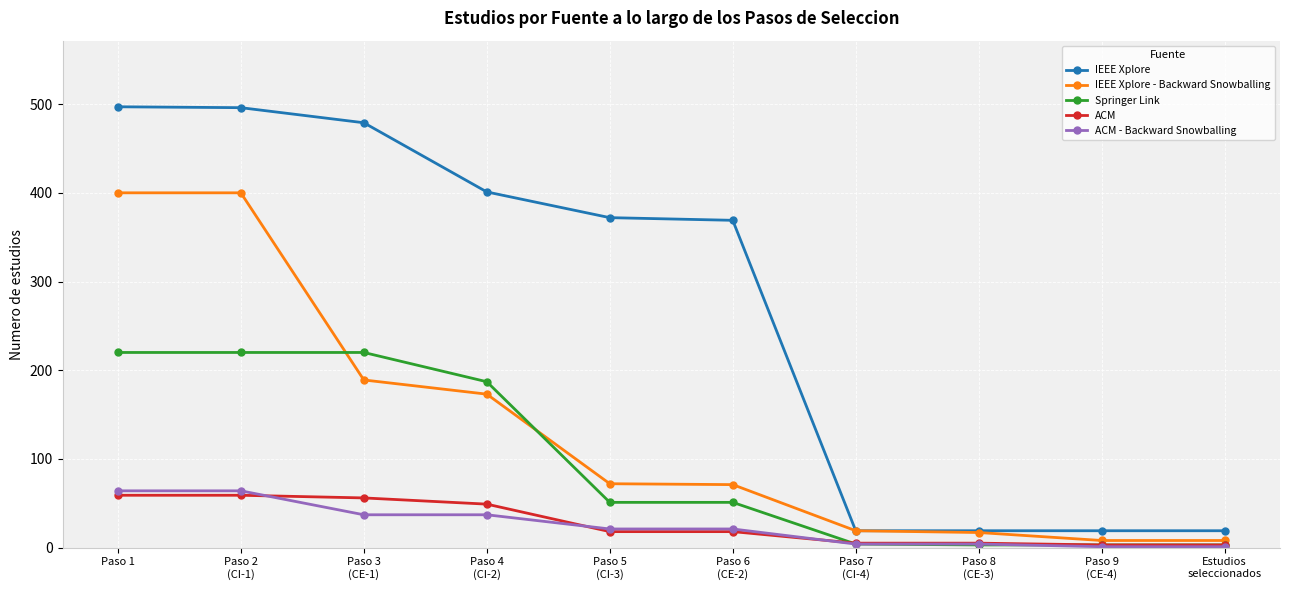

What is the greatest value displayed?

497